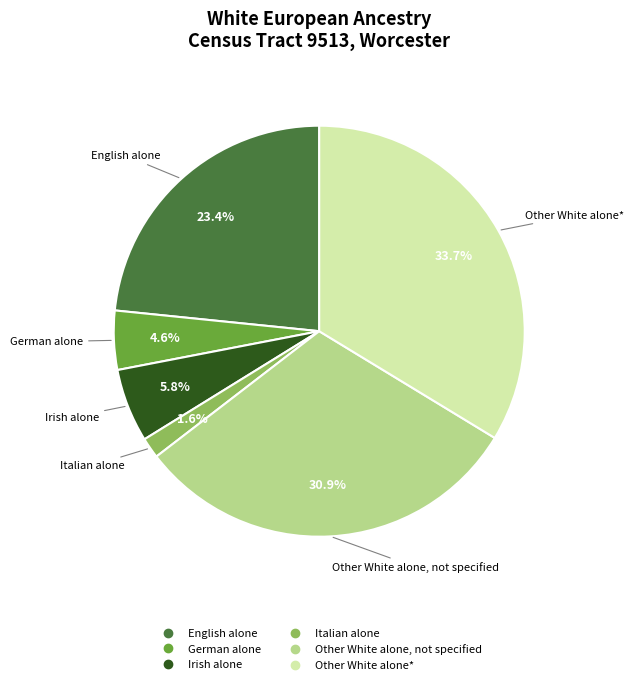

How many segments does this pie chart have?

6